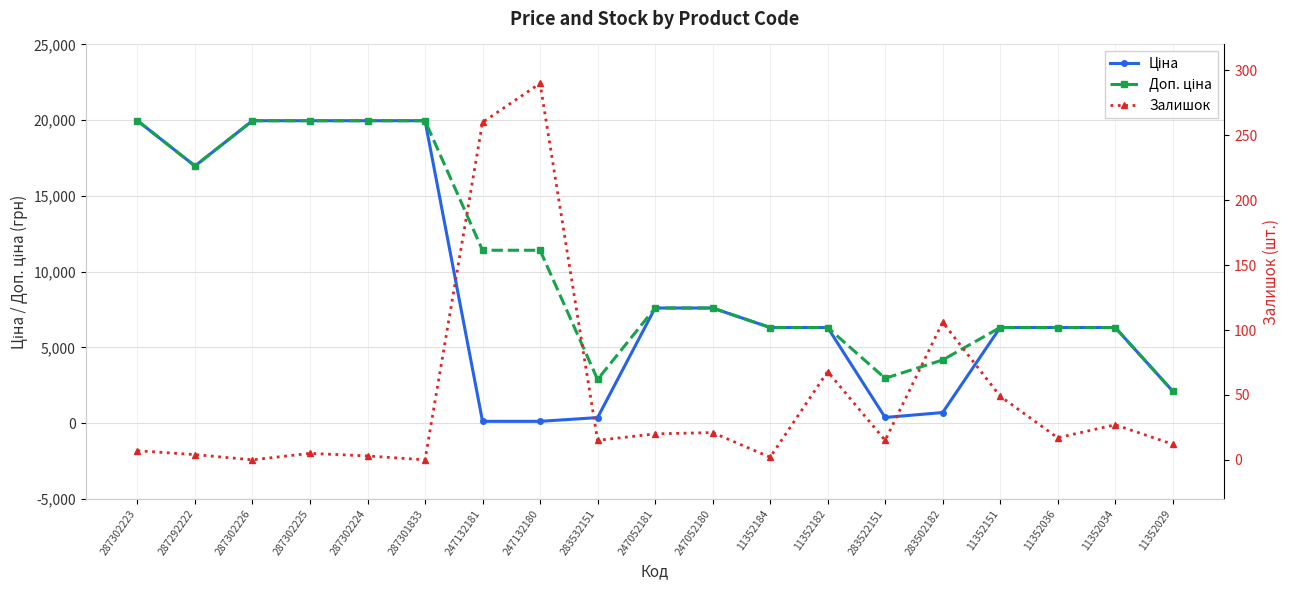

True or false: Залишок has a value of 106.0 at 283502182.

True